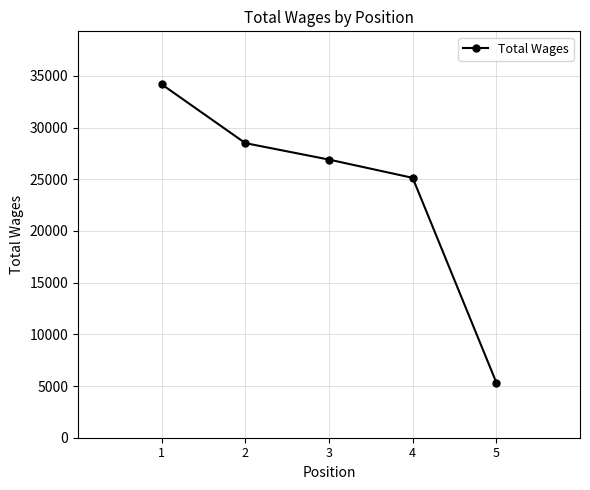

What is the value of the 1st point from the left?

34188